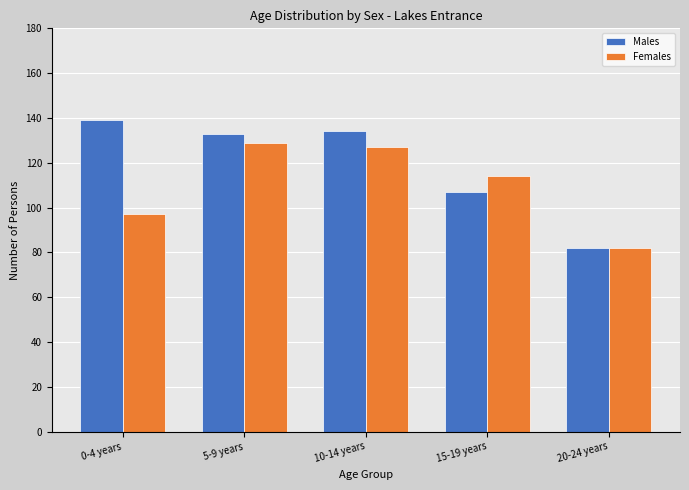

Reading left to right, transcribe all the data shown in this chart.

Males: 0-4 years=139	5-9 years=133	10-14 years=134	15-19 years=107	20-24 years=82
Females: 0-4 years=97	5-9 years=129	10-14 years=127	15-19 years=114	20-24 years=82